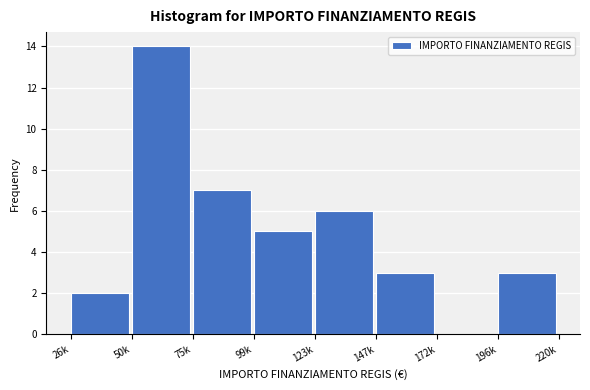

Reading right to left, extract all data points from this chart.

196k=3	172k=0	147k=3	123k=6	99k=5	75k=7	50k=14	26k=2